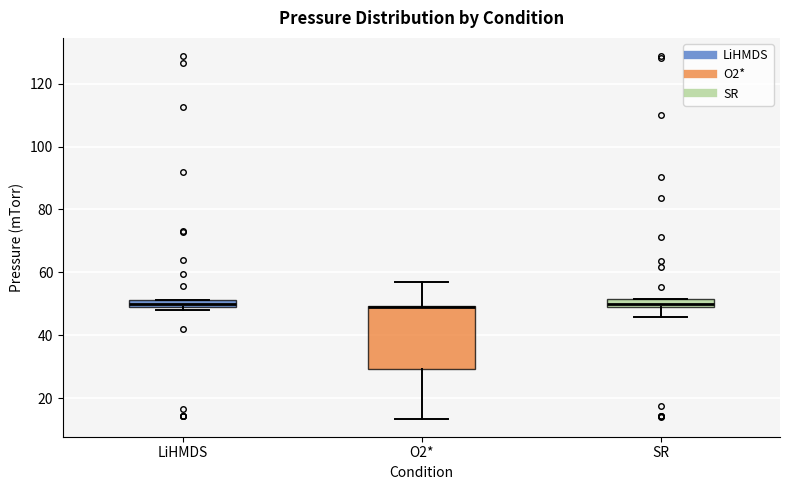

Where does the lower whisker of the box for O2* end on the y-axis? The values are not printed on the chart, so give them approximately, as read against the axis.

14